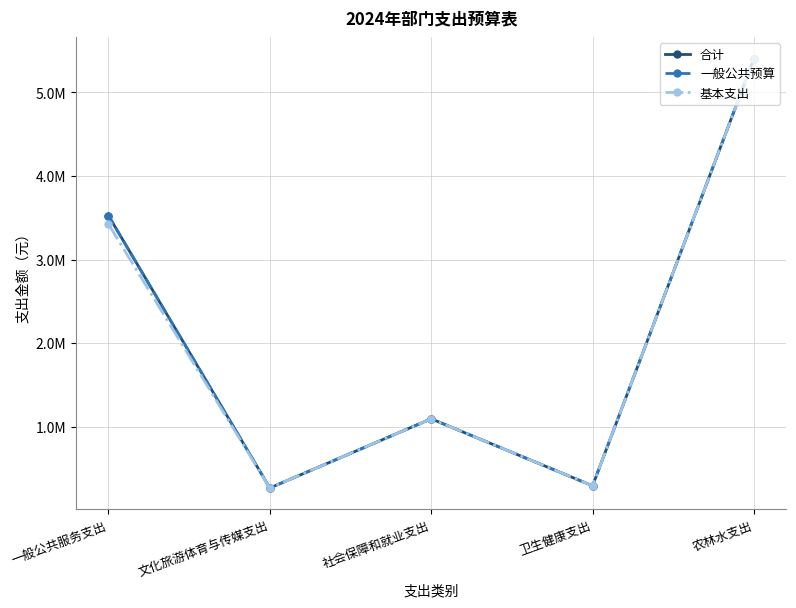

How many interior local valleys does the 合计 series have?

2